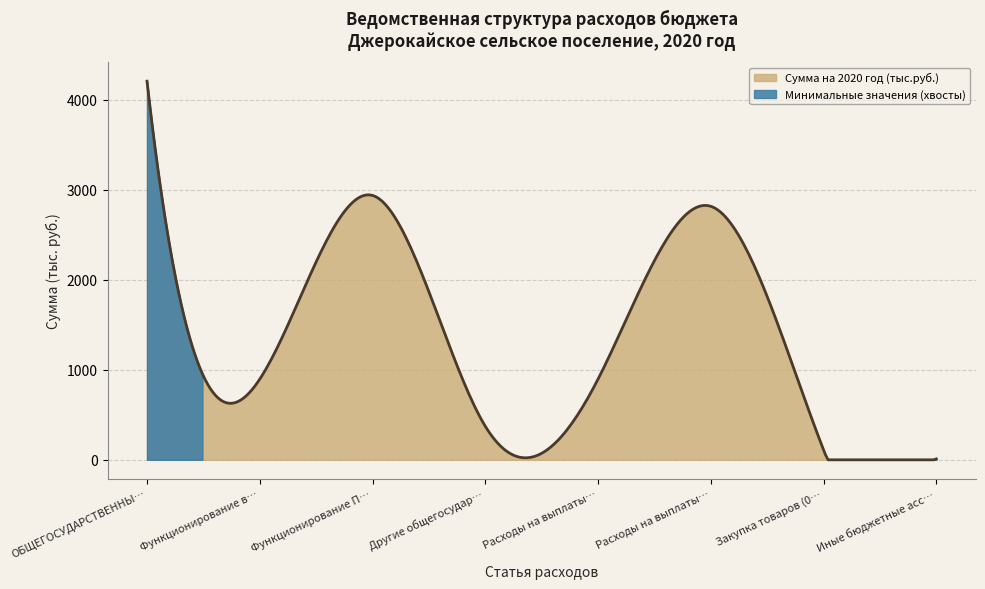

Rank the categories by value from lowest to highest.

7, 6, 3, 1, 4, 5, 2, 0